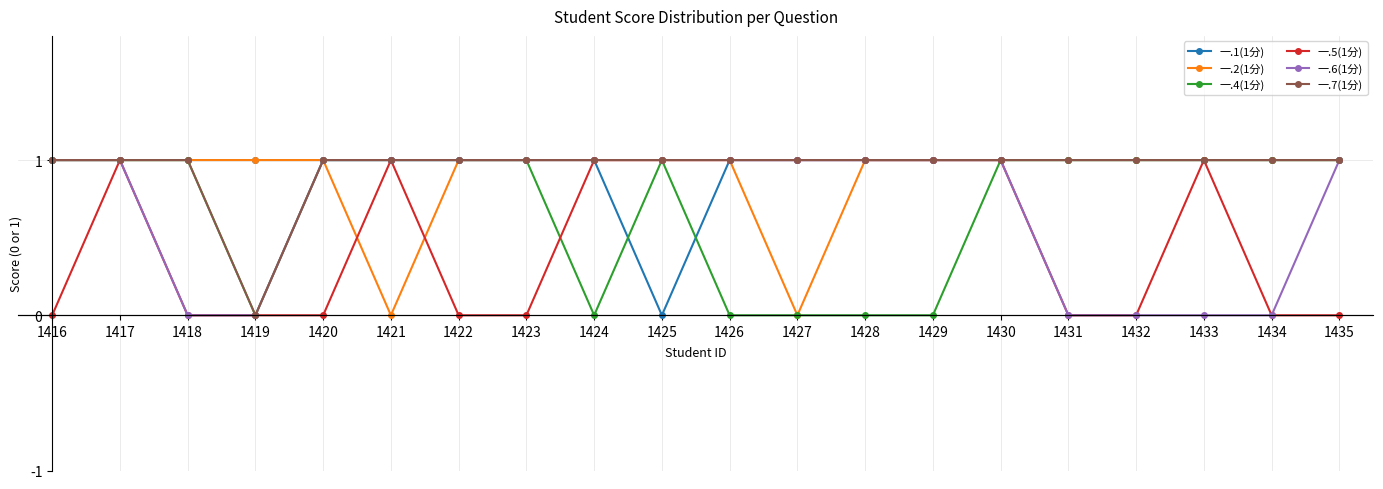

Is it true that 一.6(1分) equals 1 at 1420?

True